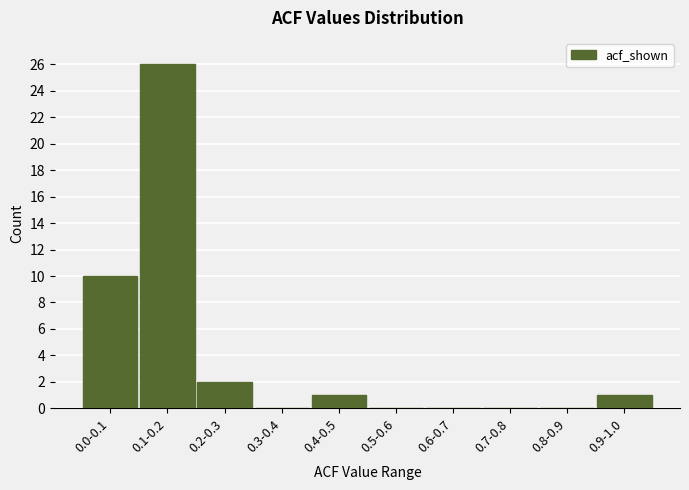

Reading left to right, list all the values displayed in this chart.

0.0-0.1=10	0.1-0.2=26	0.2-0.3=2	0.3-0.4=0	0.4-0.5=1	0.5-0.6=0	0.6-0.7=0	0.7-0.8=0	0.8-0.9=0	0.9-1.0=1